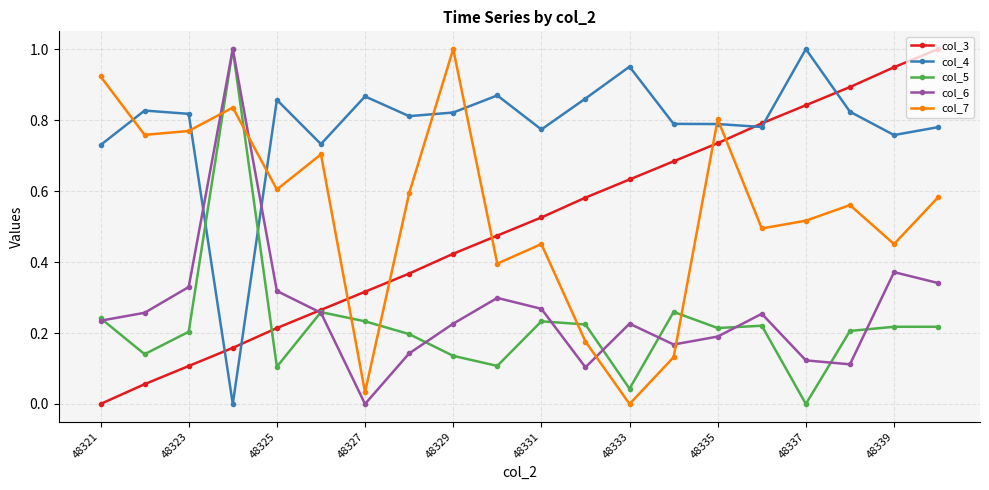

Which series ends up on top after the final intersection of col_5 and col_7?

col_7